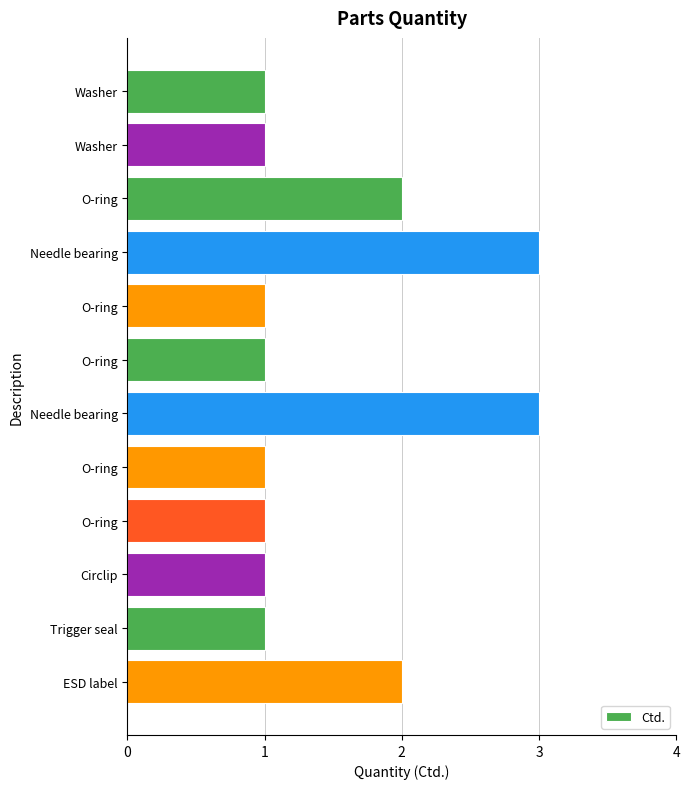

Count the values in the range 1 to 2.

10